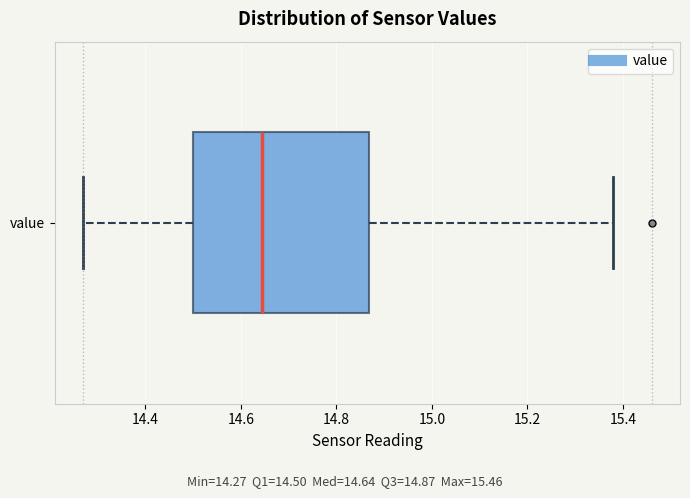

Where does the median line of the box for value sit on the x-axis? The values are not printed on the chart, so give them approximately, as read against the axis.

14.64